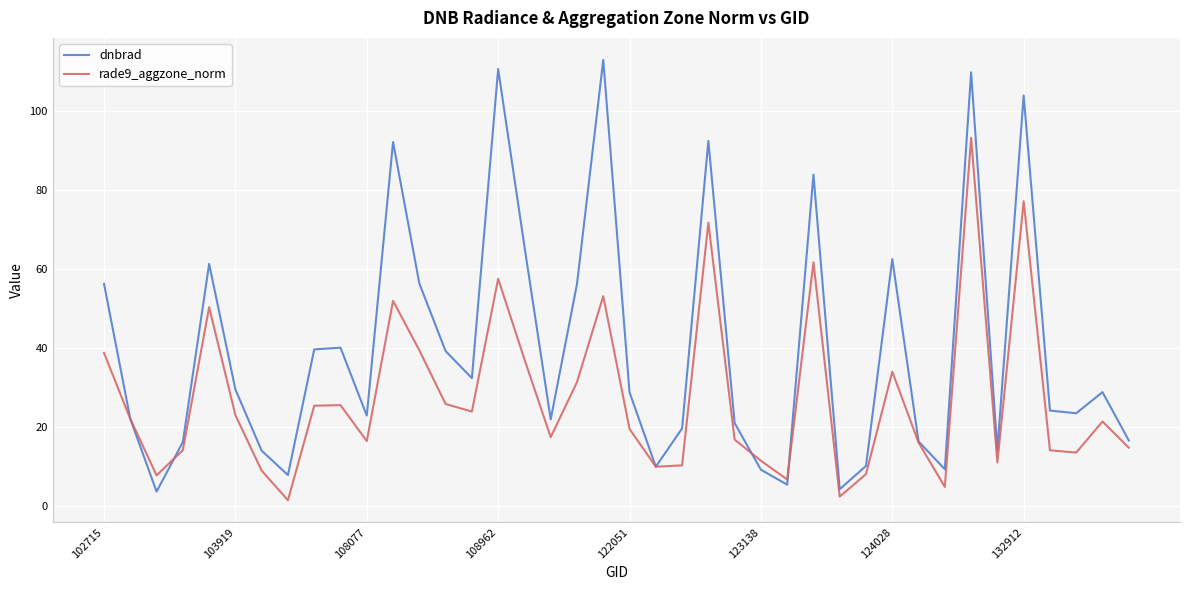

Which series has the widest spread of values?

dnbrad